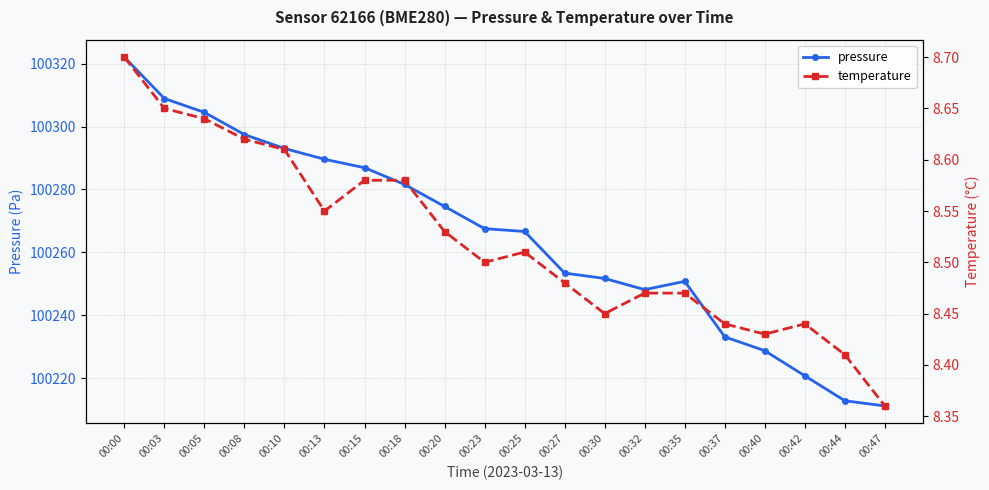

What is the value of the pressure point at the 5th from the left?

100293.0